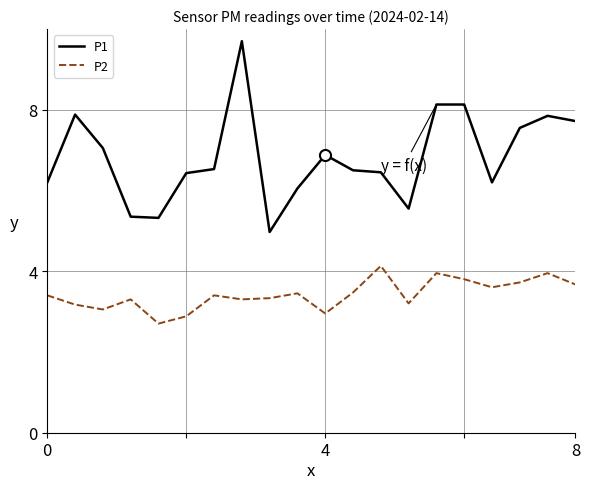

Which series has the widest spread of values?

P1